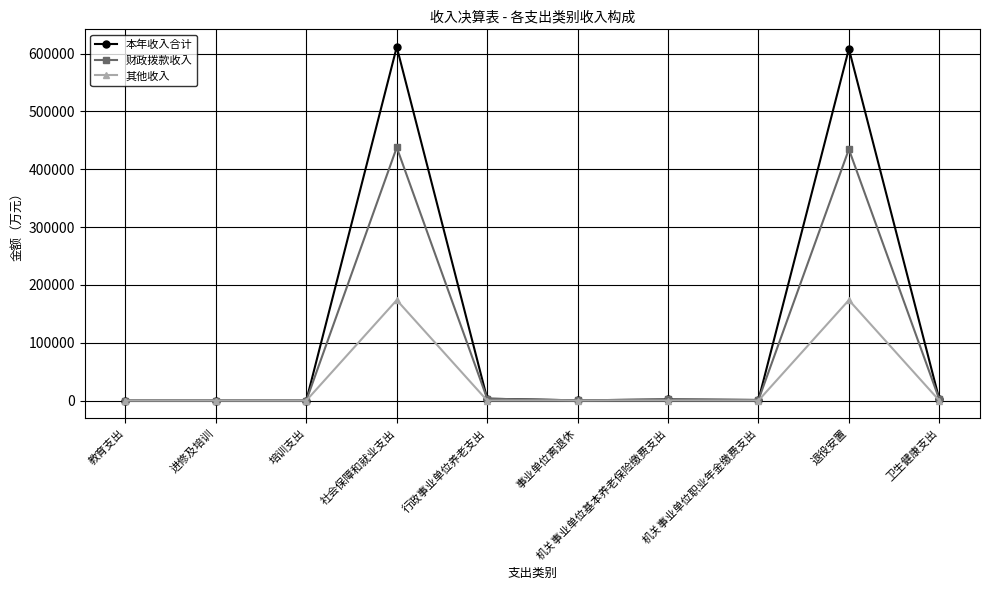

What are all the series names shown in the legend?

本年收入合计, 财政拨款收入, 其他收入